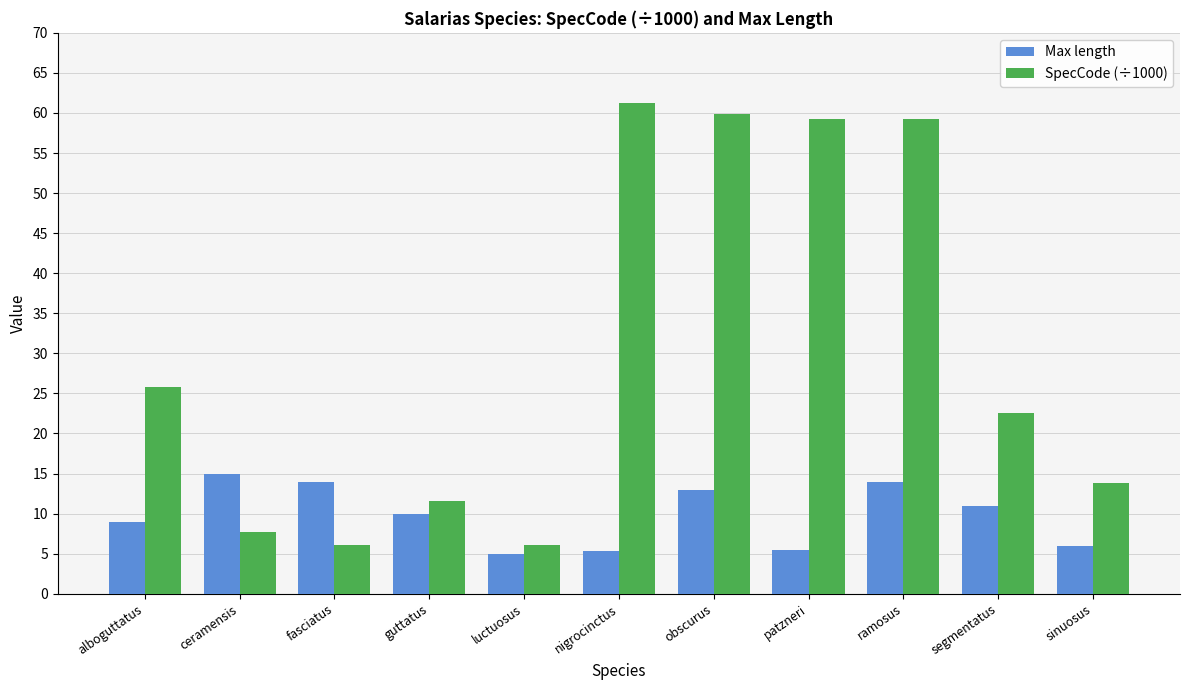

How many distinct data groups are displayed?

2